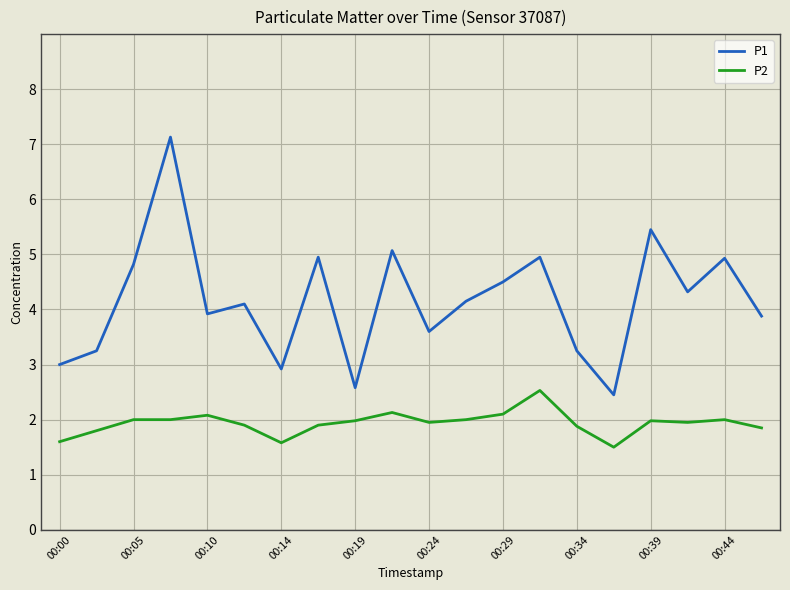

True or false: P1 and P2 cross at least once.

False